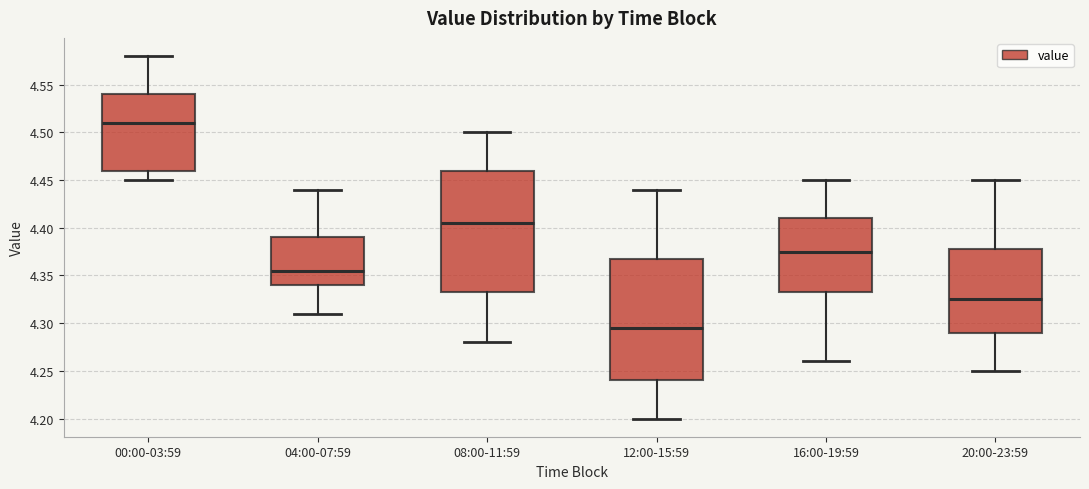

Reading left to right, read every box against the y-axis: the position of its median line, the range the box covers, and the ends of its whiskers. The values are not printed on the chart, so give them approximately, as read against the axis.

00:00-03:59: median 4.510, box 4.460 to 4.540, whiskers 4.450 to 4.580
04:00-07:59: median 4.355, box 4.340 to 4.390, whiskers 4.310 to 4.440
08:00-11:59: median 4.405, box 4.335 to 4.460, whiskers 4.280 to 4.500
12:00-15:59: median 4.295, box 4.240 to 4.370, whiskers 4.200 to 4.440
16:00-19:59: median 4.375, box 4.335 to 4.410, whiskers 4.260 to 4.450
20:00-23:59: median 4.325, box 4.290 to 4.380, whiskers 4.250 to 4.450